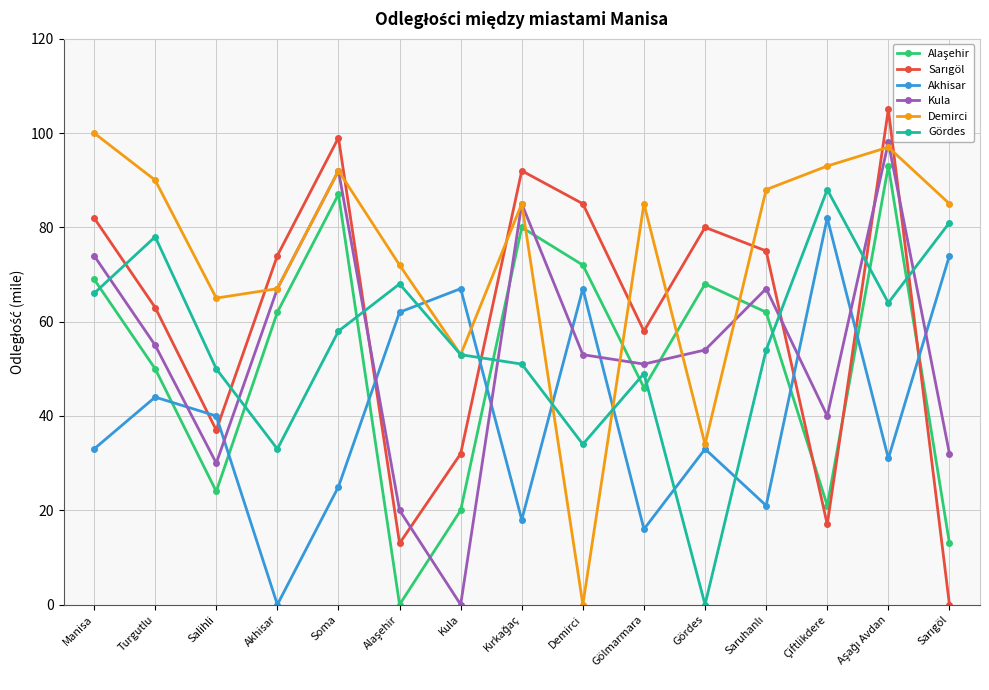

Reading left to right, transcribe all the data shown in this chart.

Alaşehir: Manisa=69	Turgutlu=50	Salihli=24	Akhisar=62	Soma=87	Alaşehir=0	Kula=20	Kırkağaç=80	Demirci=72	Gölmarmara=46	Gördes=68	Saruhanlı=62	Çiftlikdere=21	Aşağı Avdan=93	Sarıgöl=13
Sarıgöl: Manisa=82	Turgutlu=63	Salihli=37	Akhisar=74	Soma=99	Alaşehir=13	Kula=32	Kırkağaç=92	Demirci=85	Gölmarmara=58	Gördes=80	Saruhanlı=75	Çiftlikdere=17	Aşağı Avdan=105	Sarıgöl=0
Akhisar: Manisa=33	Turgutlu=44	Salihli=40	Akhisar=0	Soma=25	Alaşehir=62	Kula=67	Kırkağaç=18	Demirci=67	Gölmarmara=16	Gördes=33	Saruhanlı=21	Çiftlikdere=82	Aşağı Avdan=31	Sarıgöl=74
Kula: Manisa=74	Turgutlu=55	Salihli=30	Akhisar=67	Soma=92	Alaşehir=20	Kula=0	Kırkağaç=85	Demirci=53	Gölmarmara=51	Gördes=54	Saruhanlı=67	Çiftlikdere=40	Aşağı Avdan=98	Sarıgöl=32
Demirci: Manisa=100	Turgutlu=90	Salihli=65	Akhisar=67	Soma=92	Alaşehir=72	Kula=53	Kırkağaç=85	Demirci=0	Gölmarmara=85	Gördes=34	Saruhanlı=88	Çiftlikdere=93	Aşağı Avdan=97	Sarıgöl=85
Gördes: Manisa=66	Turgutlu=78	Salihli=50	Akhisar=33	Soma=58	Alaşehir=68	Kula=53	Kırkağaç=51	Demirci=34	Gölmarmara=49	Gördes=0	Saruhanlı=54	Çiftlikdere=88	Aşağı Avdan=64	Sarıgöl=81